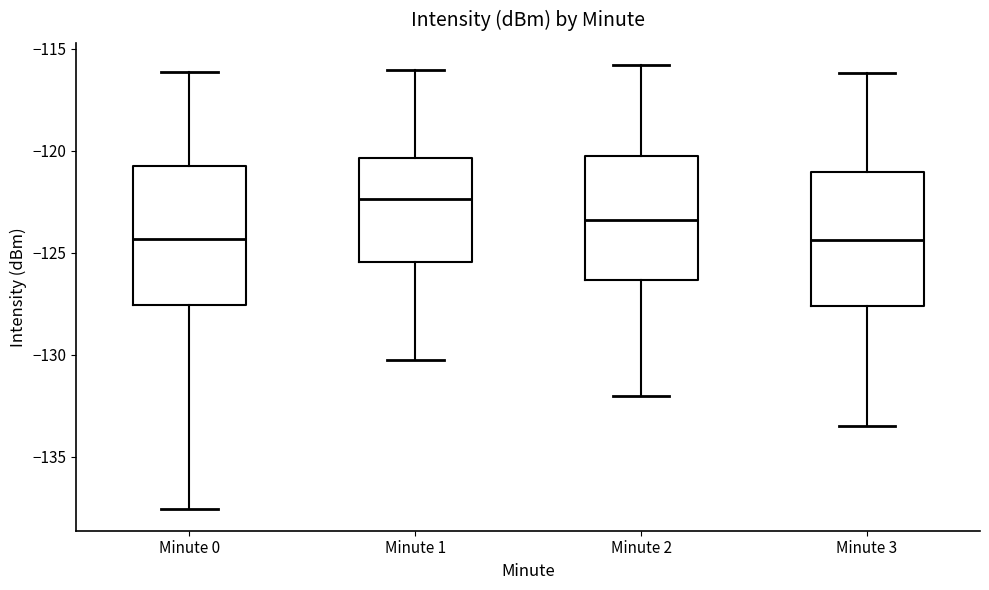

Where does the lower whisker of the box for Minute 0 end on the y-axis? The values are not printed on the chart, so give them approximately, as read against the axis.

-137.5